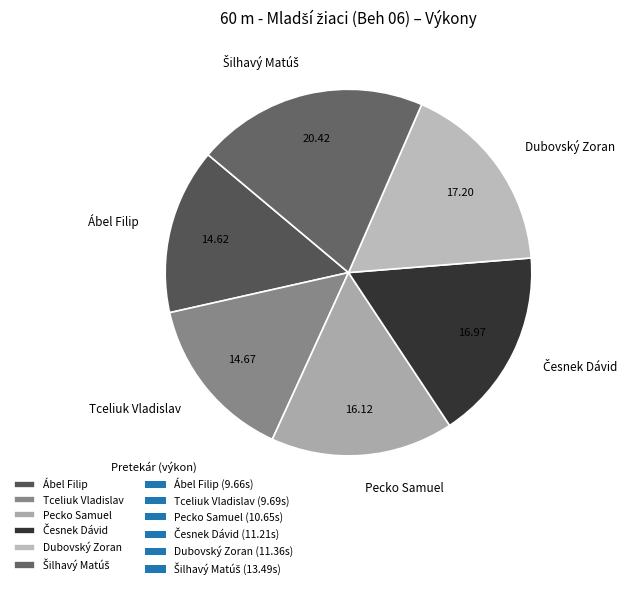

Does any single category account for the majority?

No